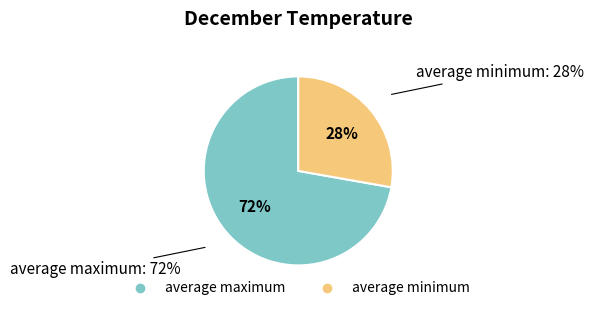

To the nearest percent, what is the average slice percentage?

50%